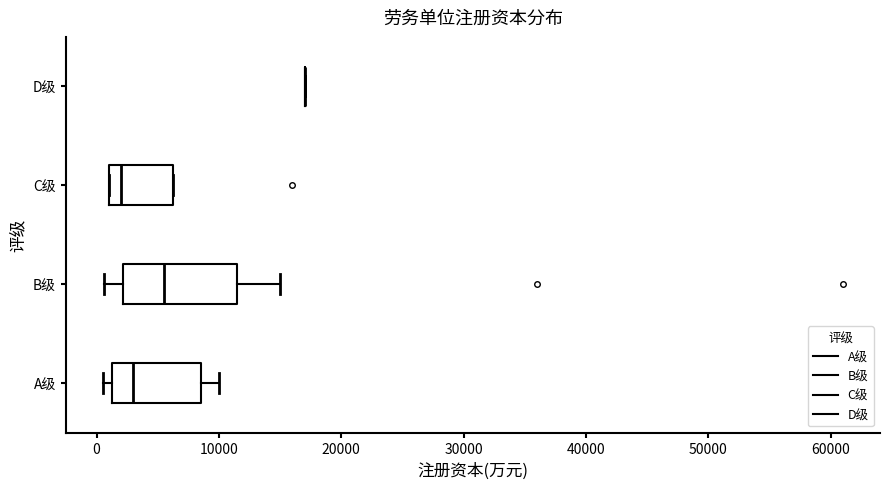

Which box is the widest, from its left edge to its right edge?

B级